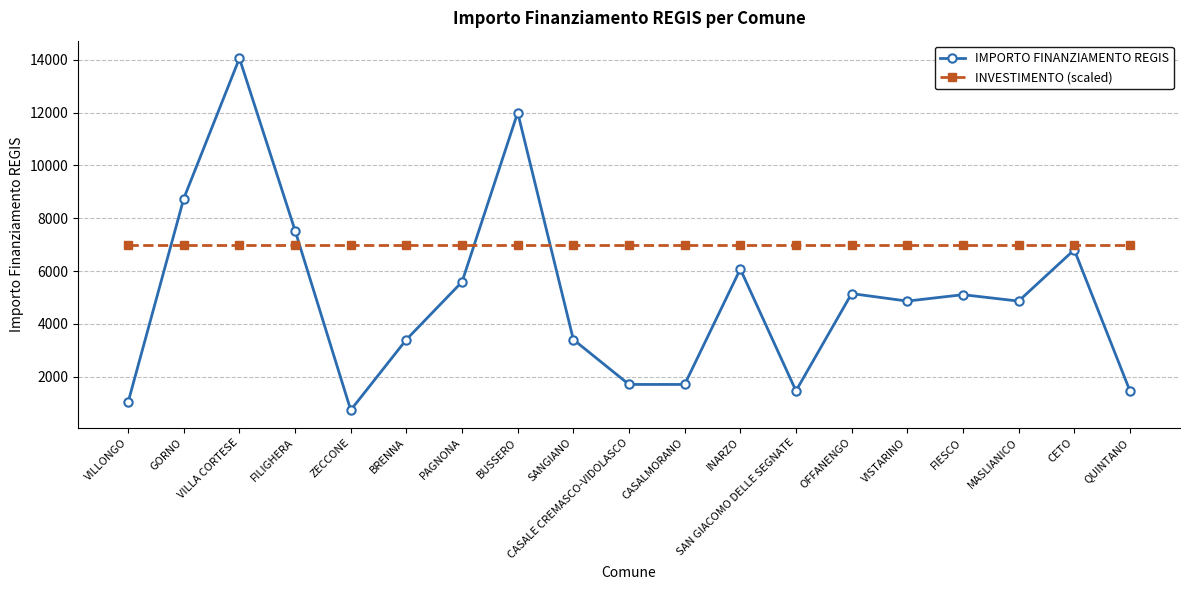

Is this an area chart (filled region under the line)?

No